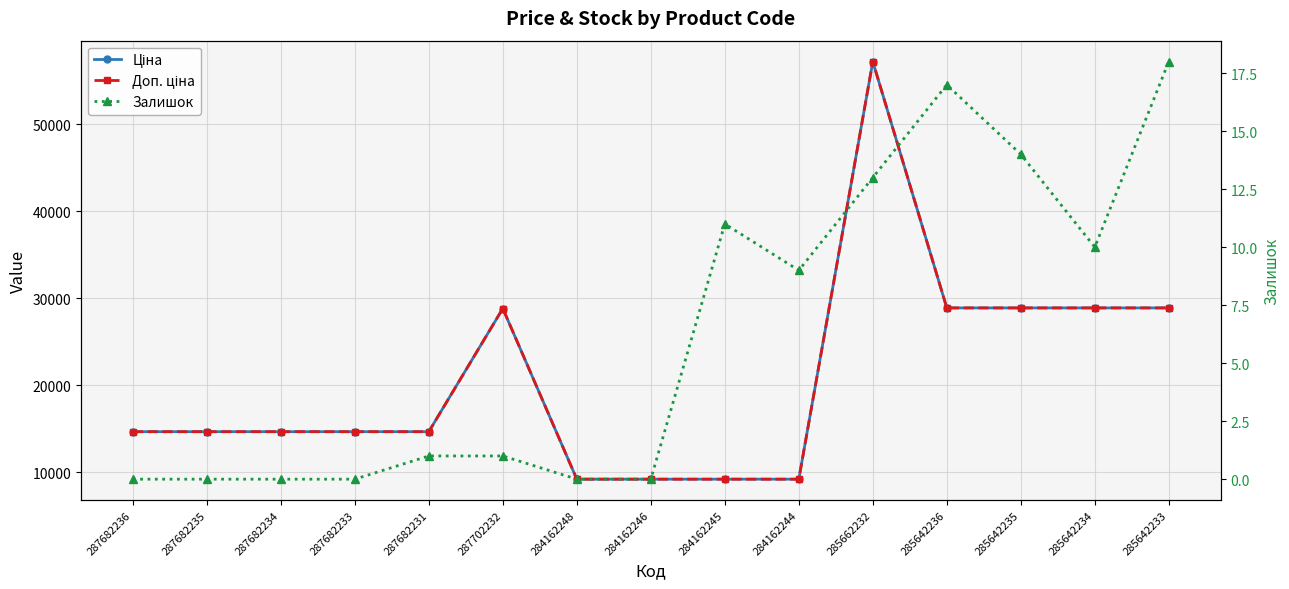

What are all the series names shown in the legend?

Ціна, Доп. ціна, Залишок